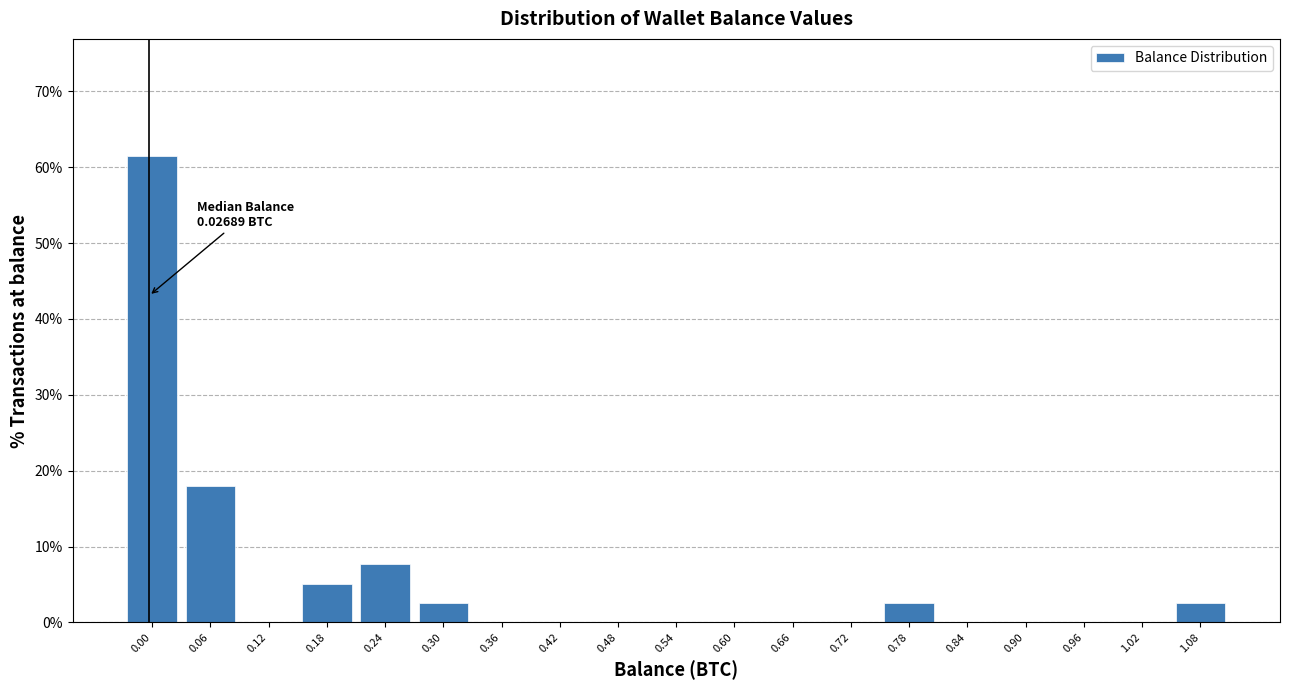

Reading right to left, transcribe all the data shown in this chart.

1.08=2.6	1.02=0.0	0.96=0.0	0.90=0.0	0.84=0.0	0.78=2.6	0.72=0.0	0.66=0.0	0.60=0.0	0.54=0.0	0.48=0.0	0.42=0.0	0.36=0.0	0.30=2.6	0.24=7.7	0.18=5.1	0.12=0.0	0.06=17.9	0.00=61.5